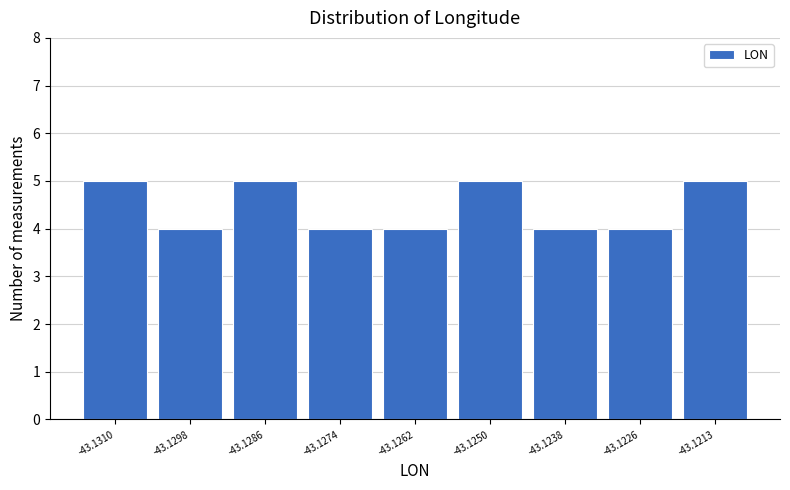

Reading left to right, transcribe all the data shown in this chart.

-43.1310=5	-43.1298=4	-43.1286=5	-43.1274=4	-43.1262=4	-43.1250=5	-43.1238=4	-43.1226=4	-43.1213=5